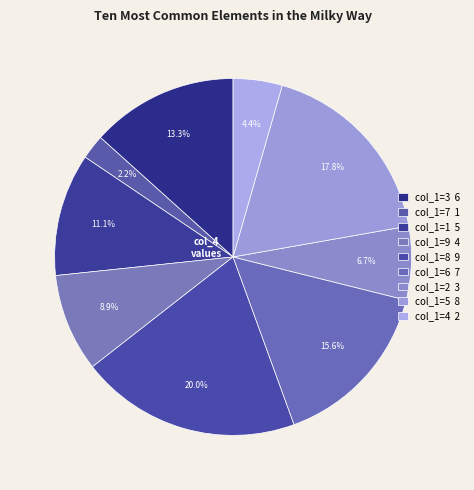

Does any single category account for the majority?

No